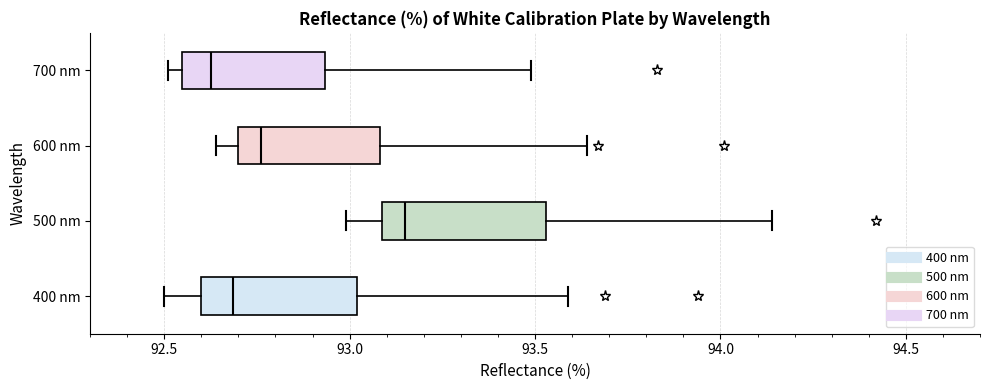

Where does the median line of the box for 400 nm sit on the x-axis? The values are not printed on the chart, so give them approximately, as read against the axis.

92.70